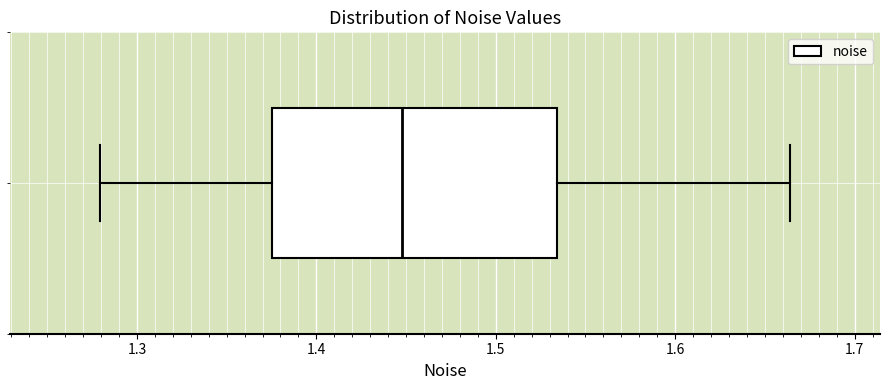

Read this box plot against the x-axis: the position of the median line, the range covered by the box, and the ends of both whiskers. The values are not printed on the chart, so give them approximately, as read against the axis.

median 1.45, box 1.38 to 1.53, whiskers 1.28 to 1.66